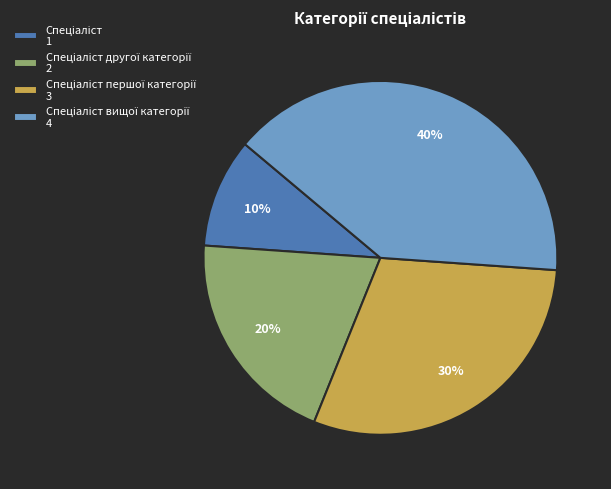

Is there any slice that represents more than half of the pie?

No